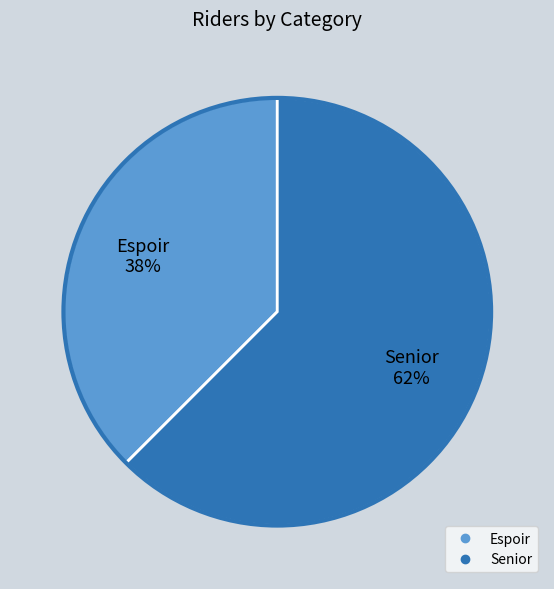

Rank the categories by value from highest to lowest.

Senior, Espoir